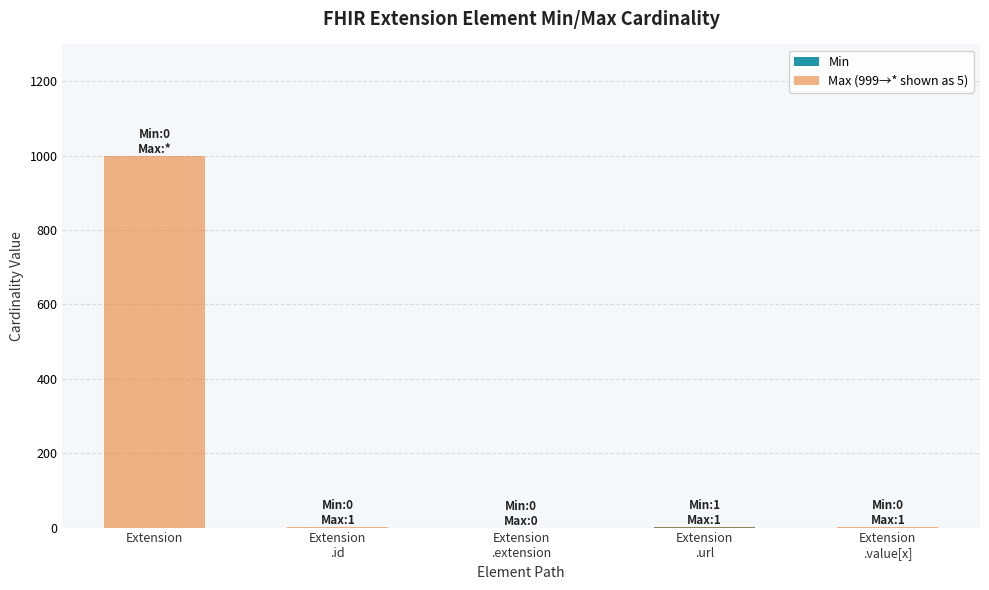

What is the difference between the maximum and minimum values in the Min series?

1